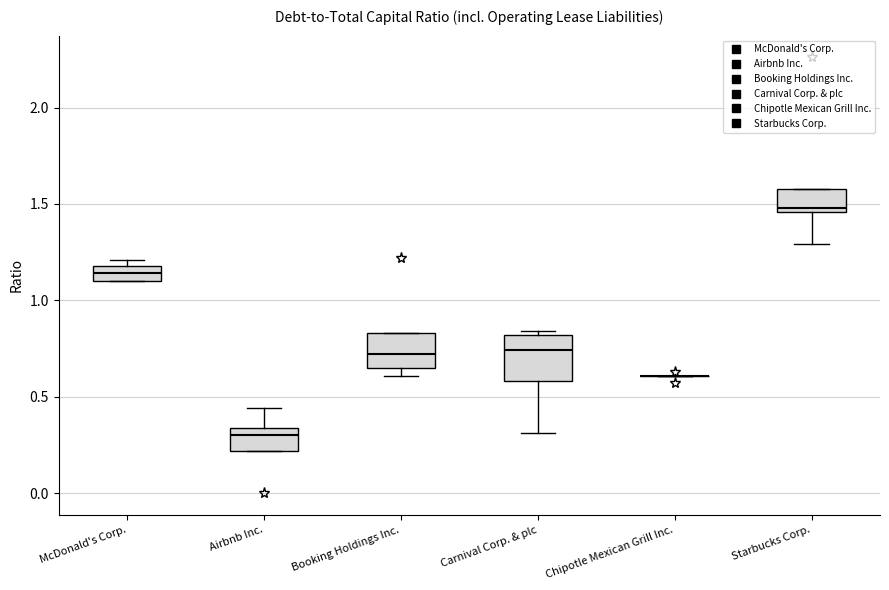

Reading left to right, transcribe this box plot: for each box, give where its median line is, the range the box spans, and where its two whiskers end, as read against the y-axis. The values are not printed on the chart, so give them approximately, as read against the axis.

McDonald's Corp.: median 1.15, box 1.10 to 1.20, whiskers 1.10 to 1.20 (just above the box's upper edge)
Airbnb Inc.: median 0.30, box 0.20 to 0.35, whiskers 0.20 to 0.45
Booking Holdings Inc.: median 0.70, box 0.65 to 0.85, whiskers 0.60 to 0.85
Carnival Corp. & plc: median 0.75, box 0.60 to 0.80, whiskers 0.30 to 0.85
Chipotle Mexican Grill Inc.: box collapsed to a line at 0.60, whiskers 0.60 to 0.60
Starbucks Corp.: median 1.50, box 1.45 to 1.60, whiskers 1.30 to 1.60